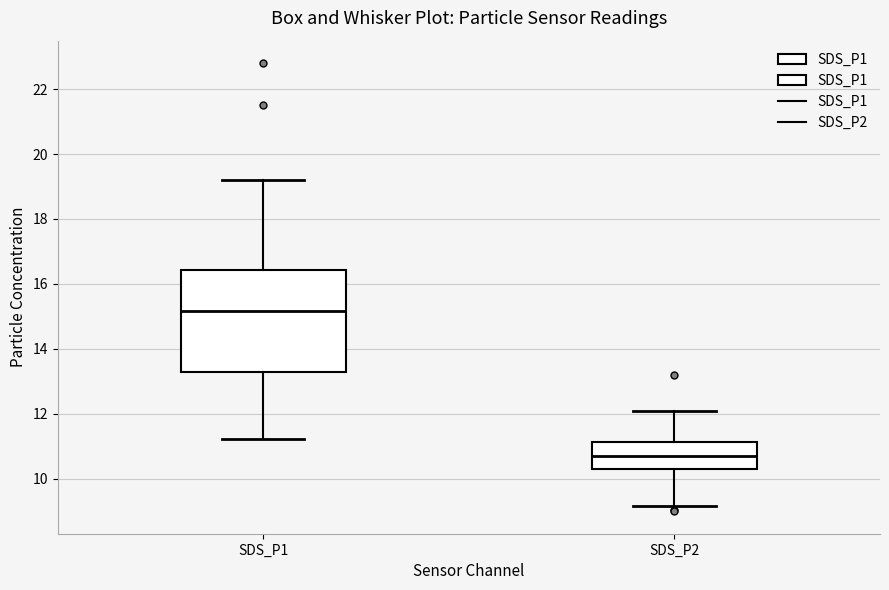

Reading left to right, transcribe this box plot: for each box, give where its median line is, the range the box spans, and where its two whiskers end, as read against the y-axis. The values are not printed on the chart, so give them approximately, as read against the axis.

SDS_P1: median 15.2, box 13.2 to 16.4, whiskers 11.2 to 19.2
SDS_P2: median 10.8, box 10.4 to 11.2, whiskers 9.2 to 12.2